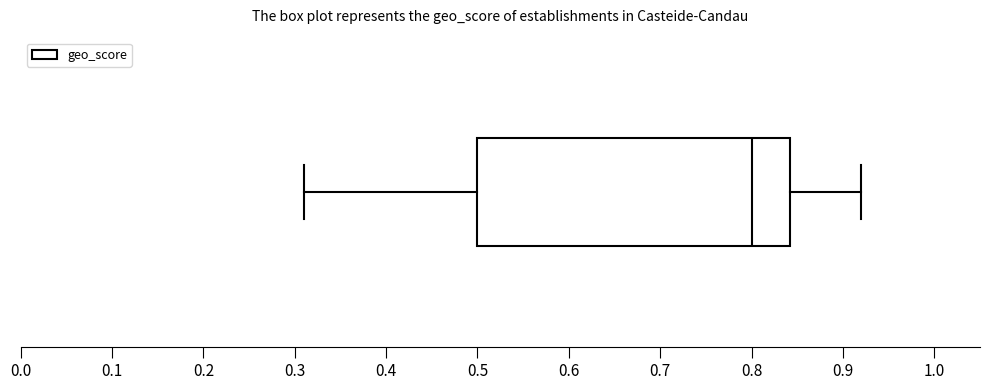

Transcribe this box plot: give where the median line is, the range the box spans, and where the two whiskers end, as read against the x-axis. The values are not printed on the chart, so give them approximately, as read against the axis.

median 0.80, box 0.50 to 0.84, whiskers 0.31 to 0.92